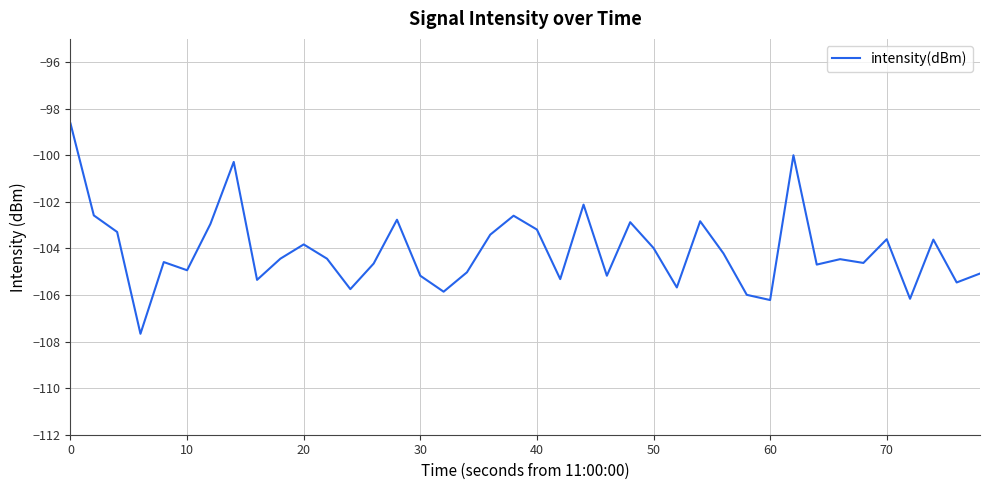

What is the difference between the maximum and minimum values?

9.0